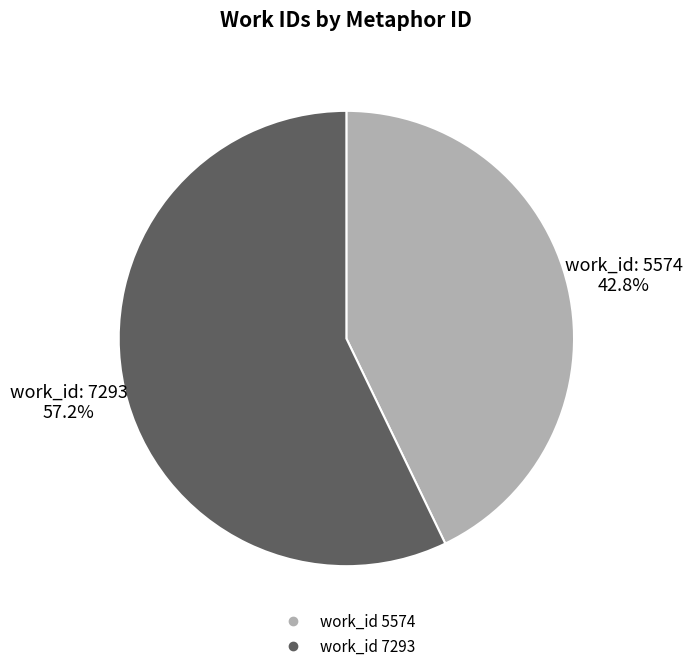

Is there a majority slice in this chart?

Yes